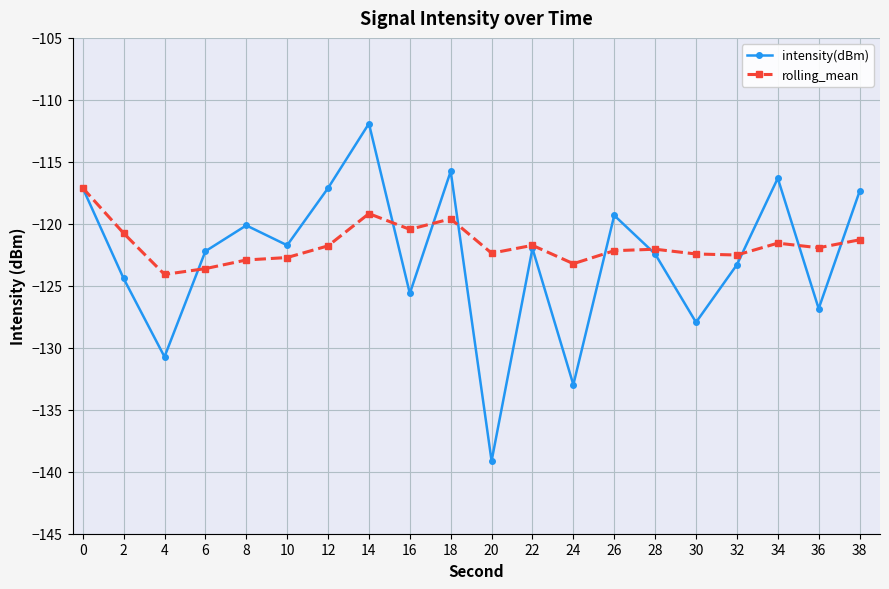

Count the number of data series in this chart.

2